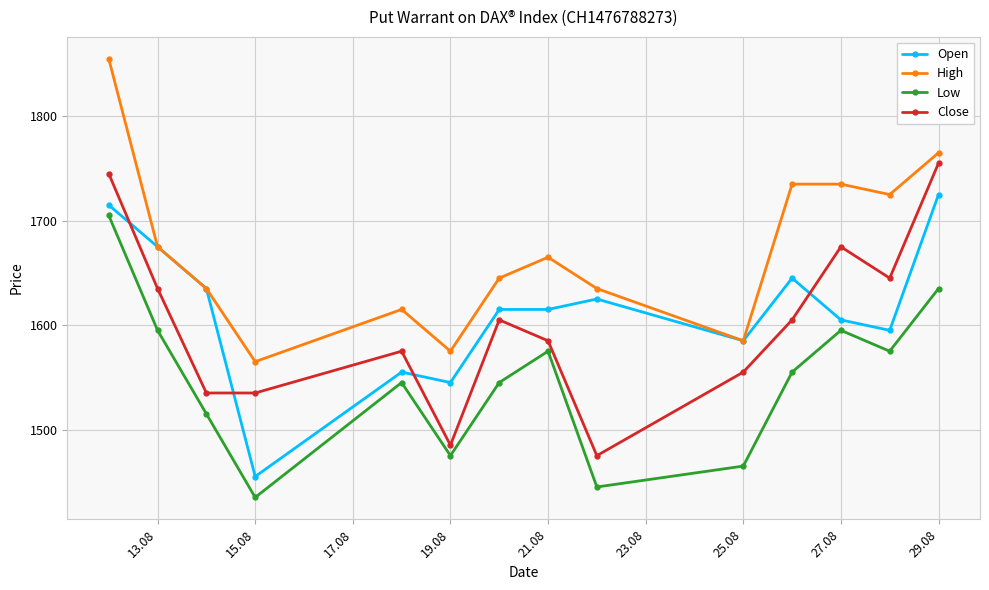

Which series has the widest spread of values?

High